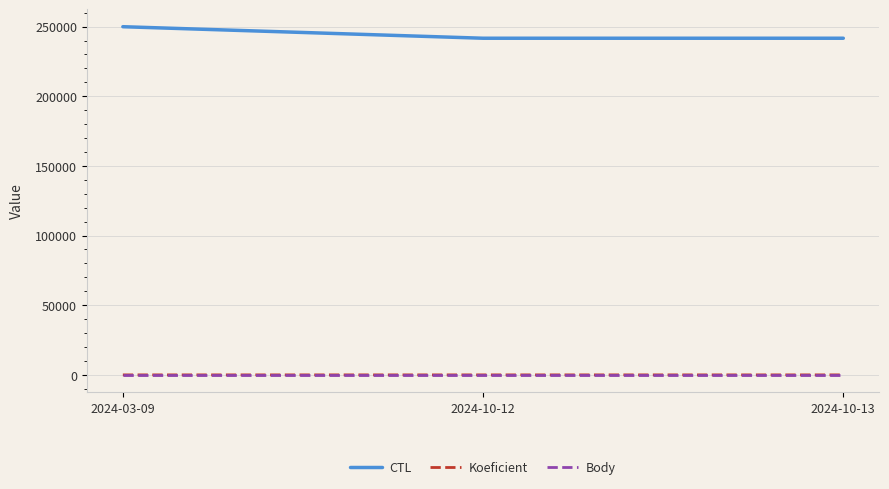

Which series has the largest range (max minus min)?

CTL